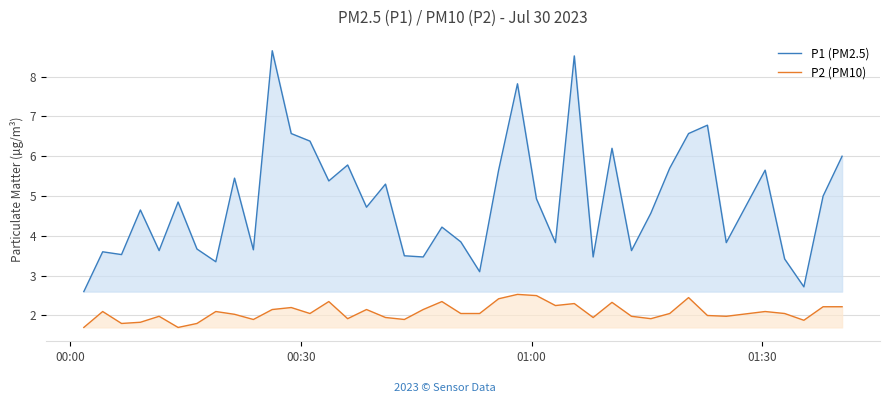

Which series has the widest spread of values?

P1 (PM2.5)